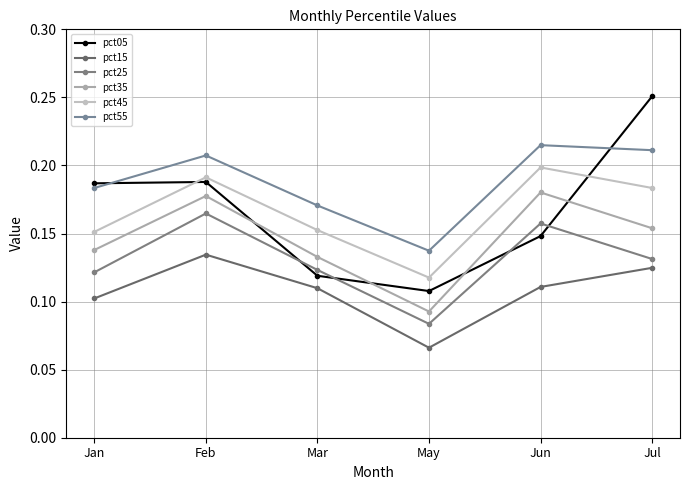

What is the difference between the highest and lowest values at May?

0.1